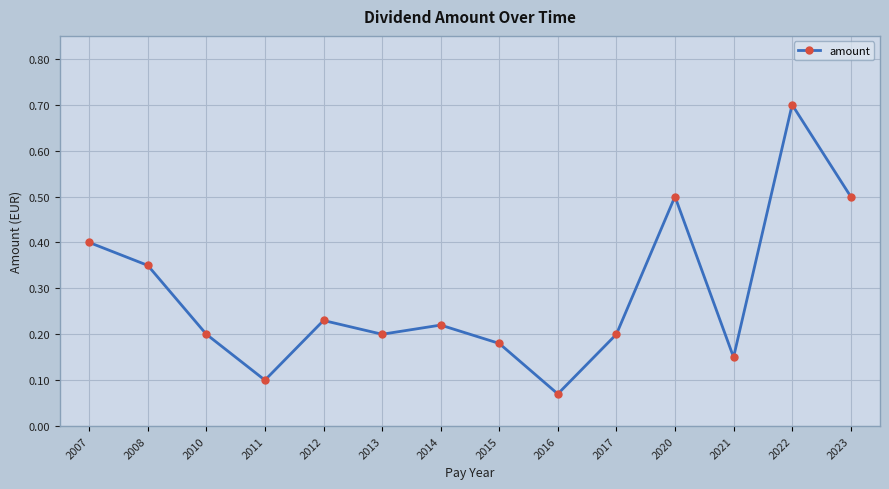

What is the value of the 11th point from the left?

0.5